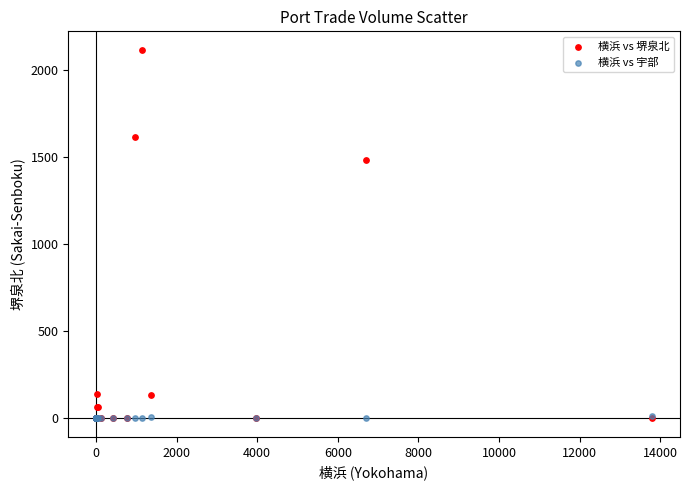

Which series reaches the maximum Y coordinate?

横浜 vs 堺泉北